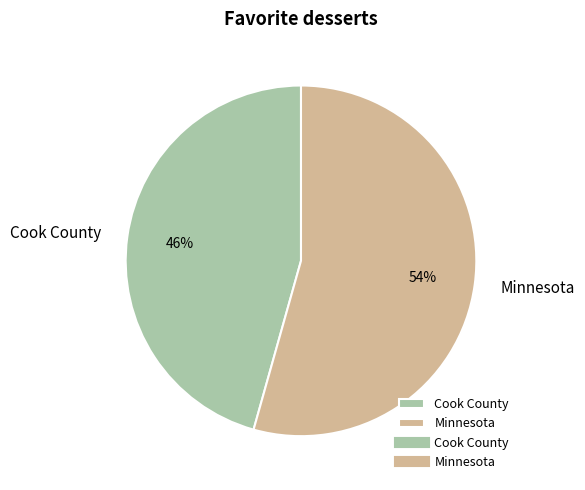

Which slice represents more than half of the pie?

Minnesota